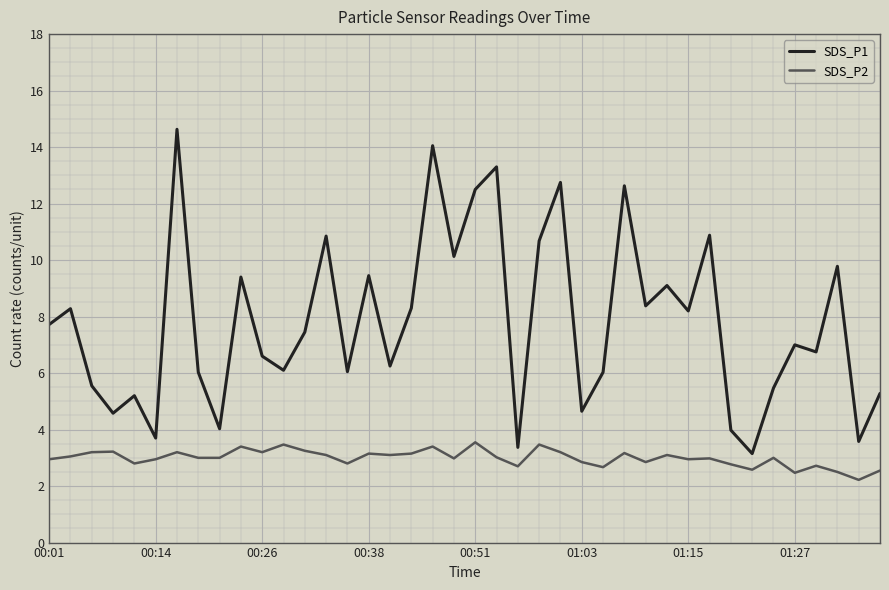

True or false: SDS_P2 and SDS_P1 cross at least once.

False